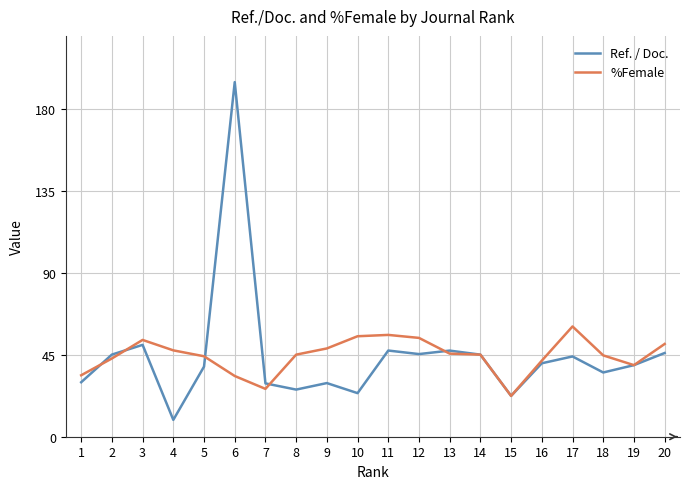

At how many categories does at least one series exceed 156?

1